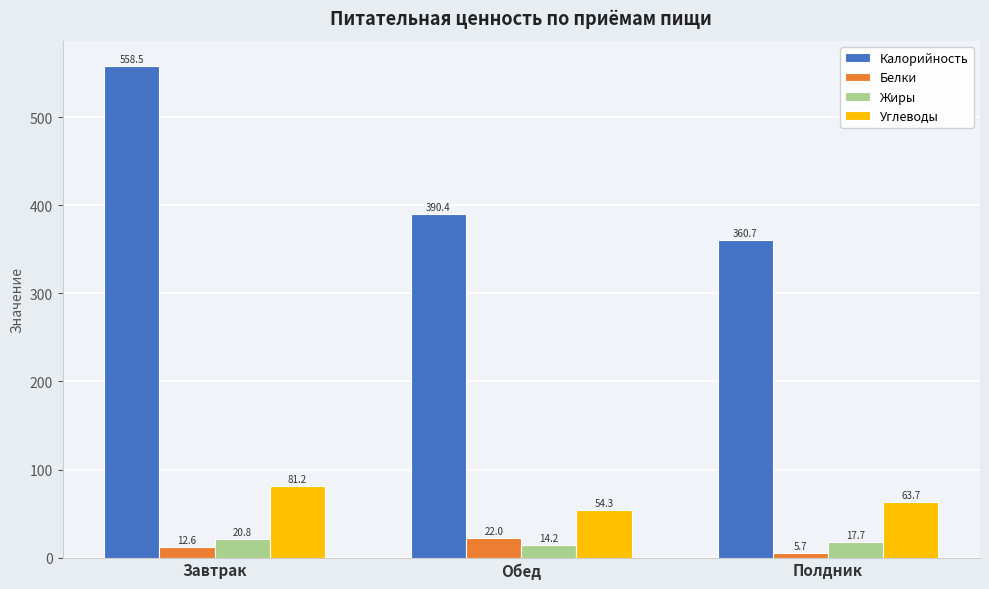

What is the label of the 3rd bar from the left?

Полдник